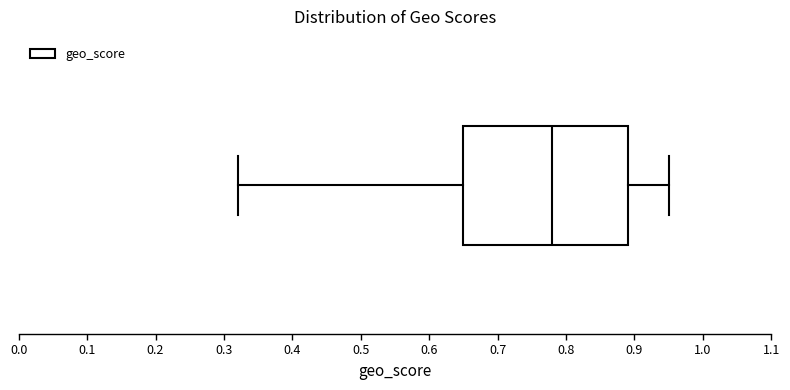

Transcribe this box plot: give where the median line is, the range the box spans, and where the two whiskers end, as read against the x-axis. The values are not printed on the chart, so give them approximately, as read against the axis.

median 0.78, box 0.65 to 0.89, whiskers 0.32 to 0.95